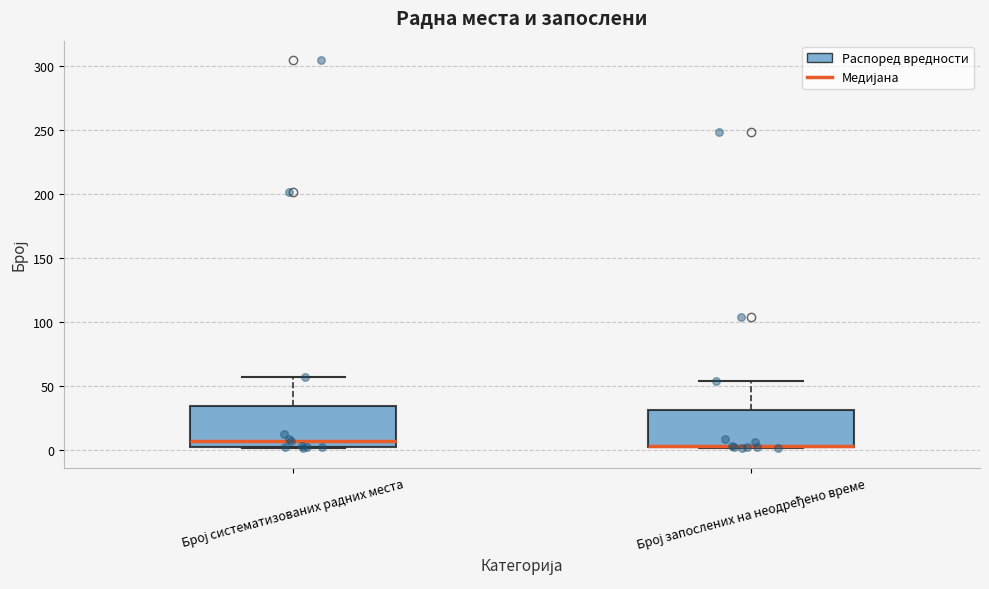

Reading left to right, transcribe this box plot: for each box, give where its median line is, the range the box spans, and where its two whiskers end, as read against the y-axis. The values are not printed on the chart, so give them approximately, as read against the axis.

Број систематизованих радних места: median 5, box 0 to 35, whiskers 0 to 55
Број запослених на неодређено време: median 5 (drawn on the box's lower edge), box 0 to 30, whiskers 0 to 55